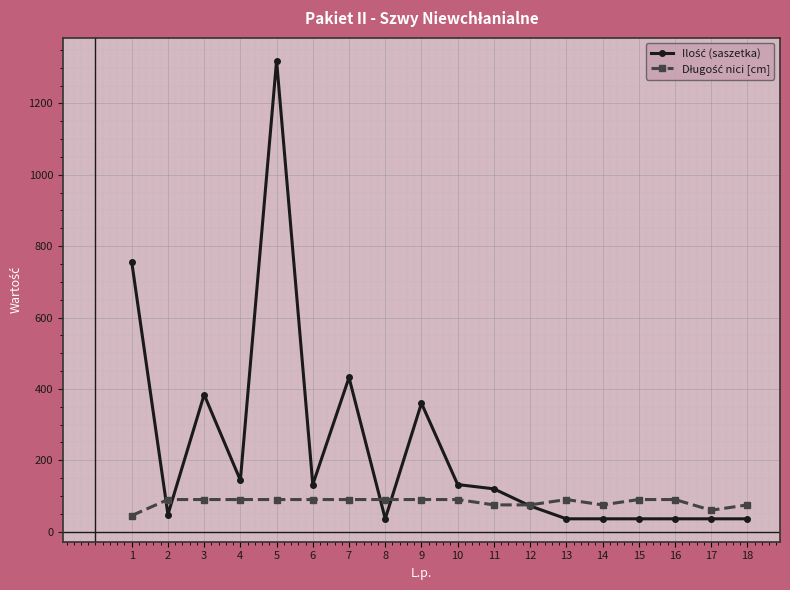

What is the spread (max minus min) of values at 18?

39